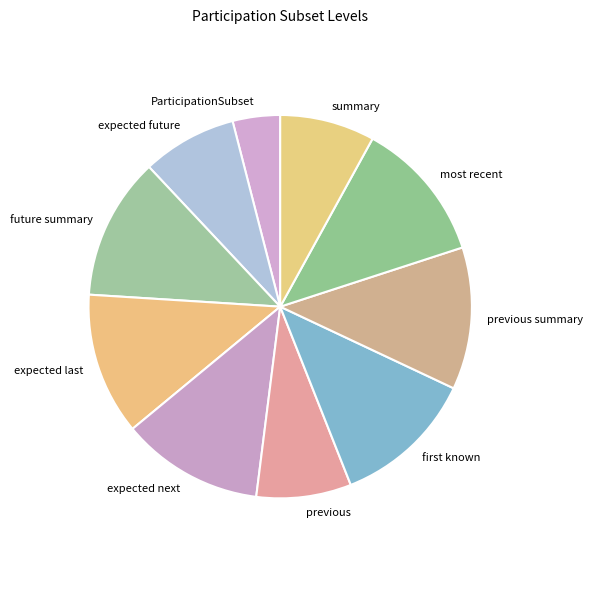

Does any single category account for the majority?

No